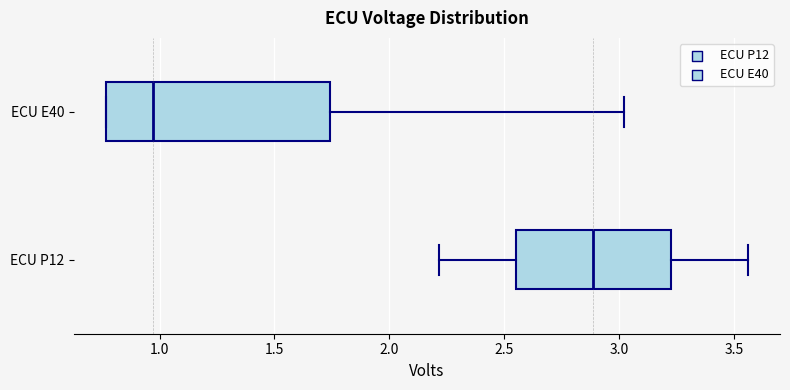

Reading bottom to top, read every box against the x-axis: the position of its median line, the range the box covers, and the ends of its whiskers. The values are not printed on the chart, so give them approximately, as read against the axis.

ECU P12: median 2.90, box 2.55 to 3.20, whiskers 2.20 to 3.55
ECU E40: median 0.95, box 0.75 to 1.75, whiskers 0.75 to 3.00